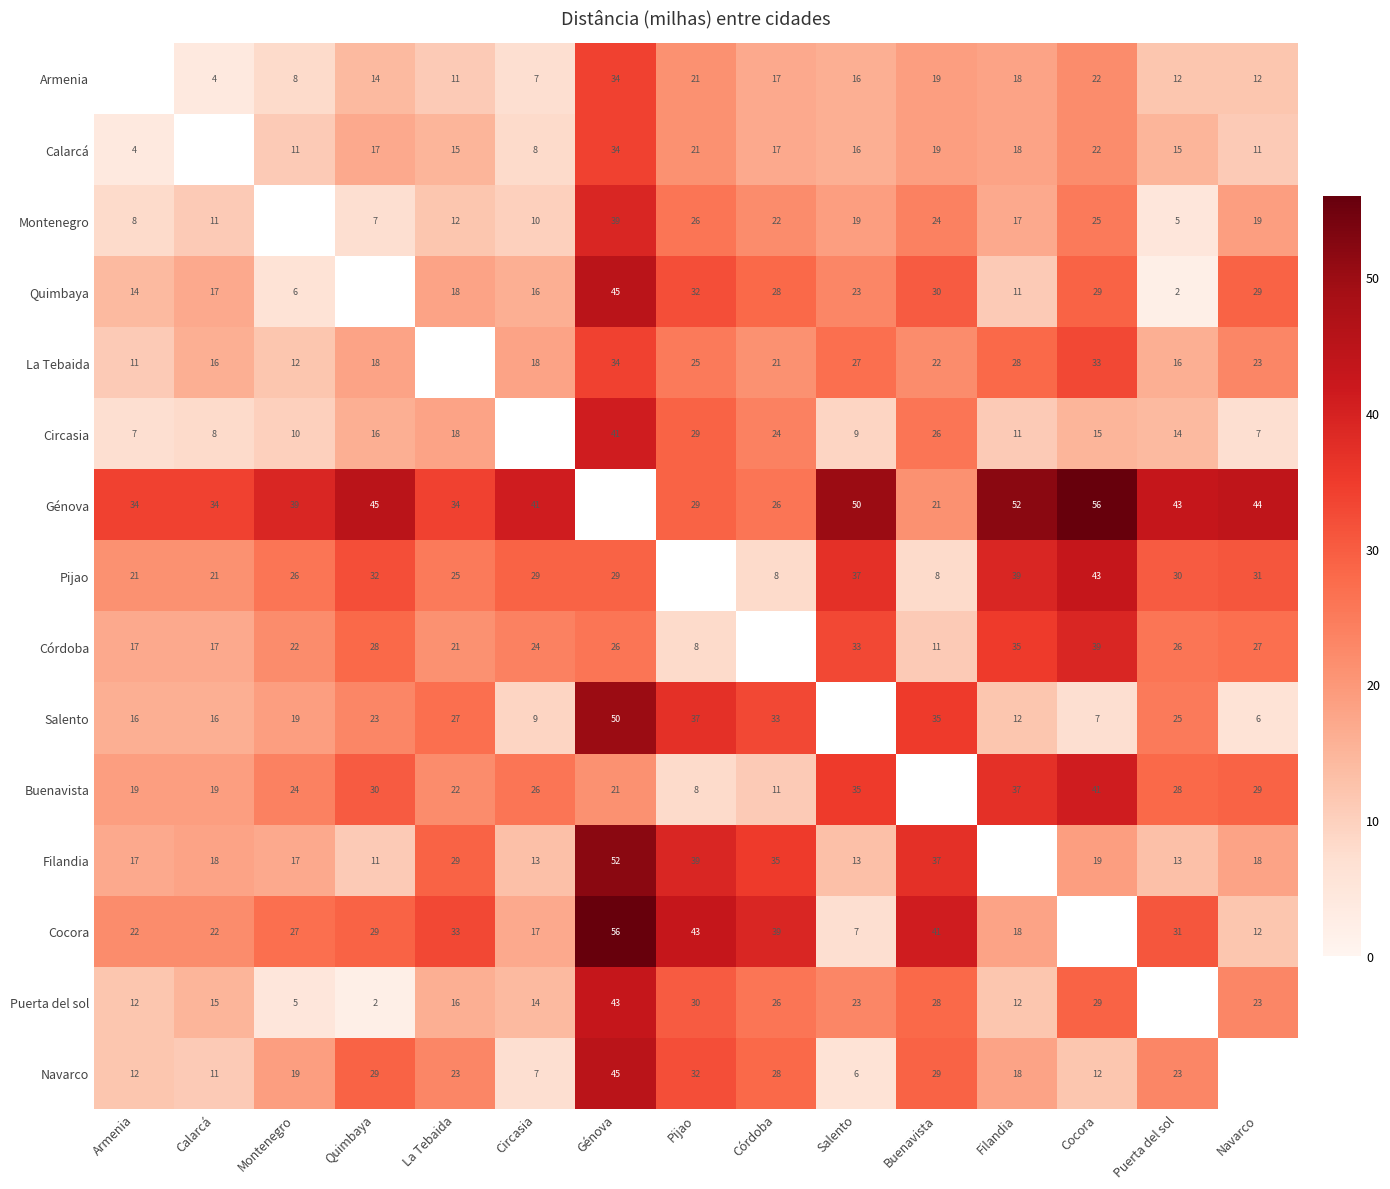

What is the difference between the Cocora values at Génova and Montenegro?

29